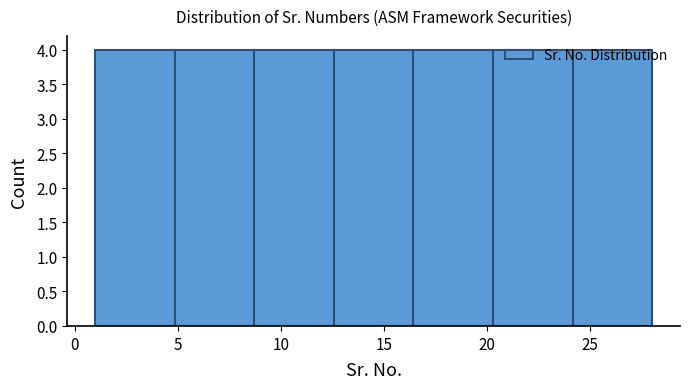

Reading left to right, list every bar in this chart as the range it spans on the x-axis followed by its height. Neither the bar edges nor the heights are printed on the chart, so give them approximately, as read against the axes.

1.0 to 5.0: 4
5.0 to 8.5: 4
8.5 to 12.5: 4
12.5 to 16.5: 4
16.5 to 20.5: 4
20.5 to 24.0: 4
24.0 to 28.0: 4